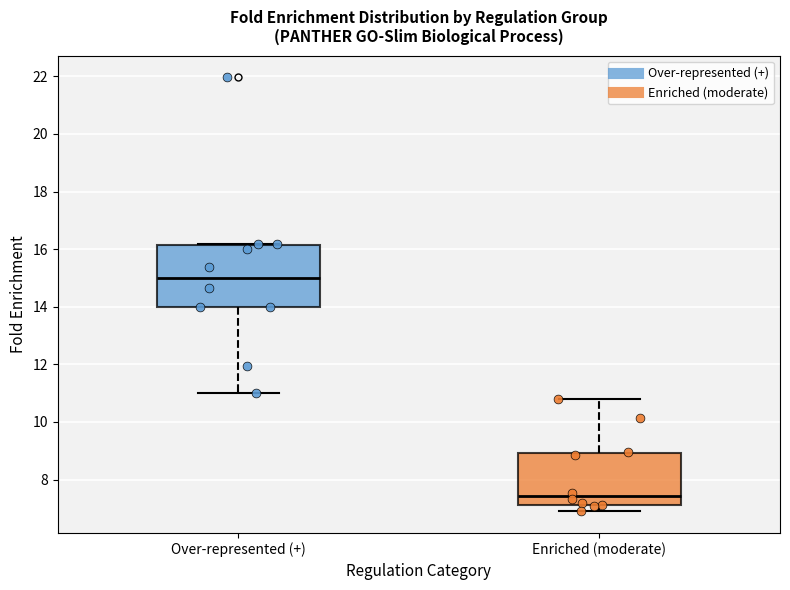

Which box's median line is the highest?

Over-represented (+)